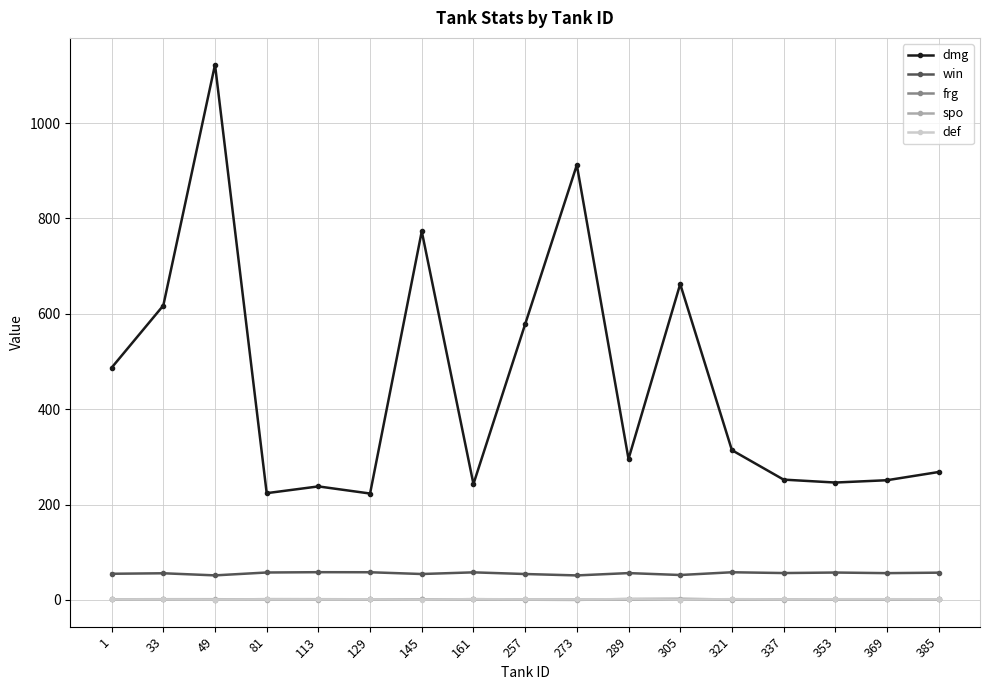

Does the chart have visible grid lines?

Yes